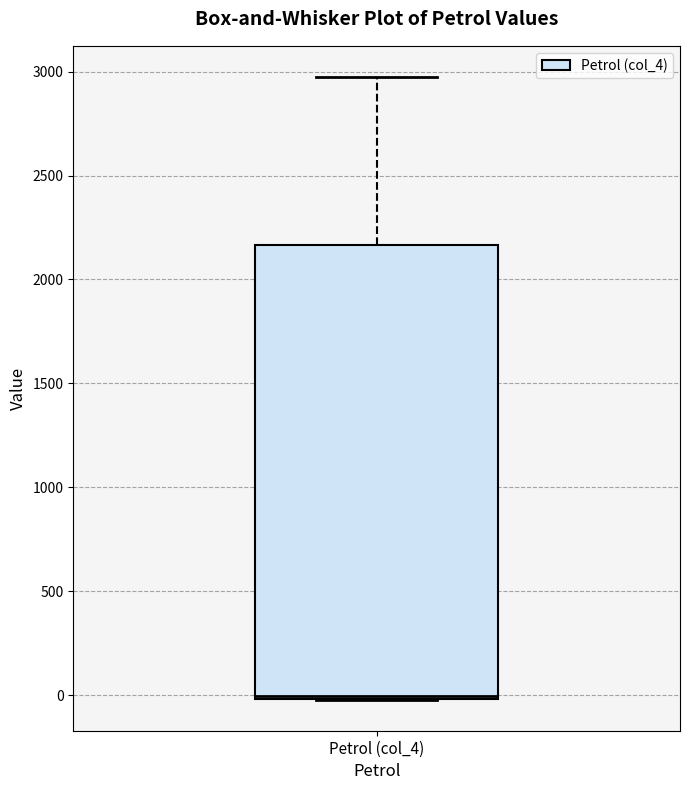

Where is the lower edge of the box for Petrol (col_4) on the y-axis? The values are not printed on the chart, so give them approximately, as read against the axis.

0